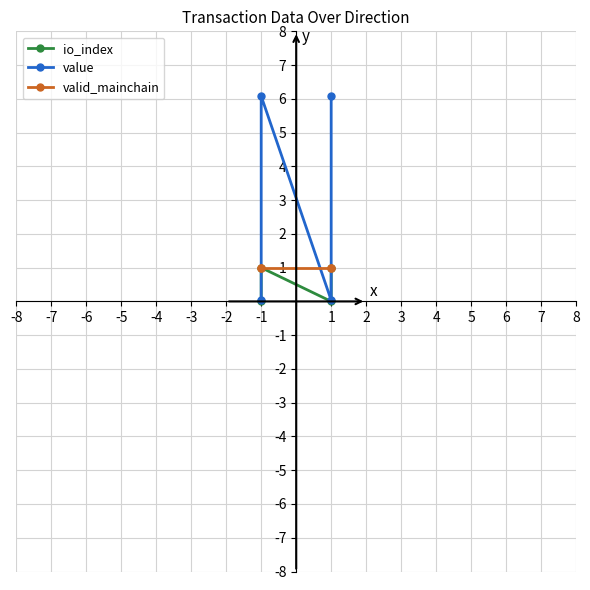

What is the value of the value point at the 4th from the left?

6.1